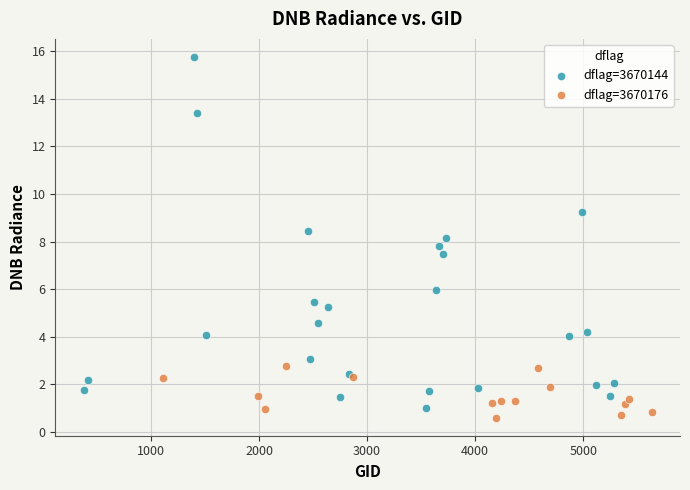

Which series has the largest Y range (max minus min)?

dflag=3670144